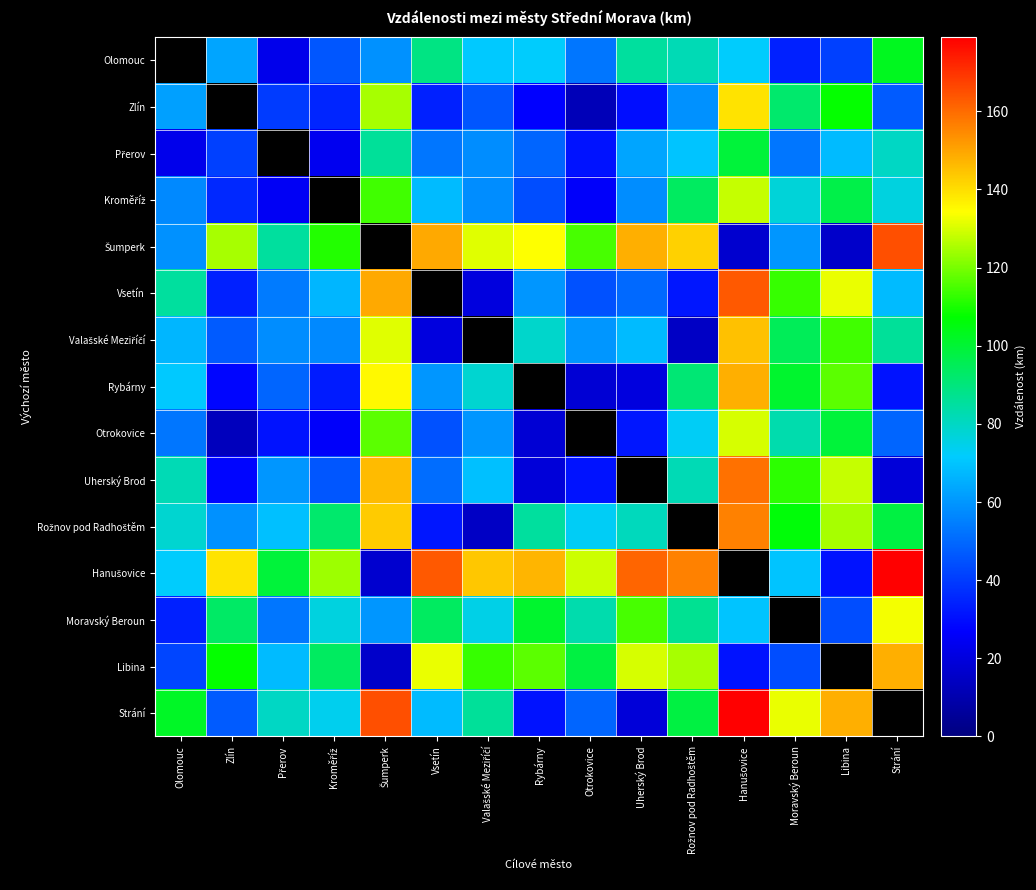

What is the sum of the Přerov values at Valašské Meziříčí and Strání?

138.0